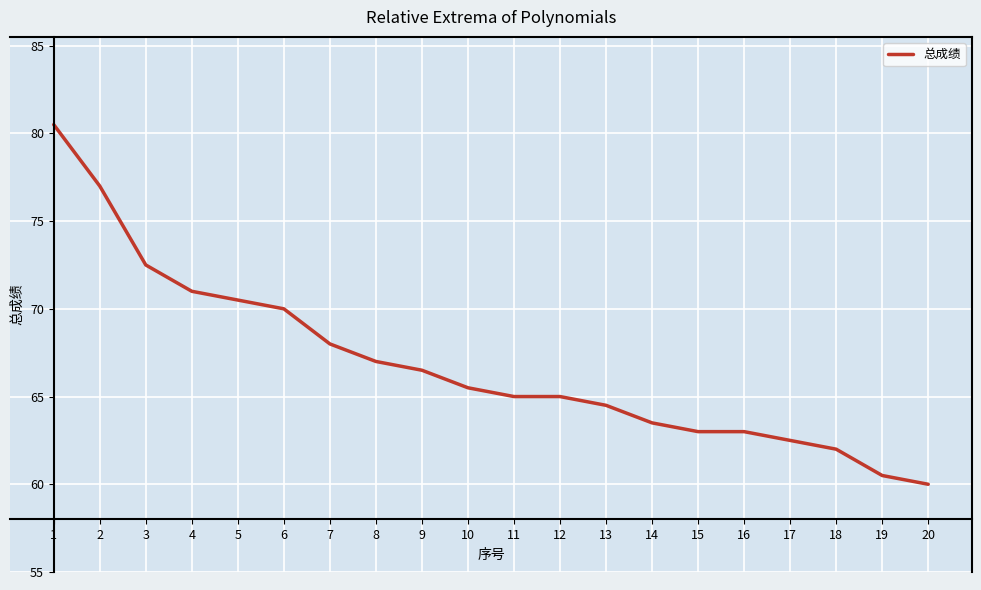

The value at 17 is 62.5. True or false?

True